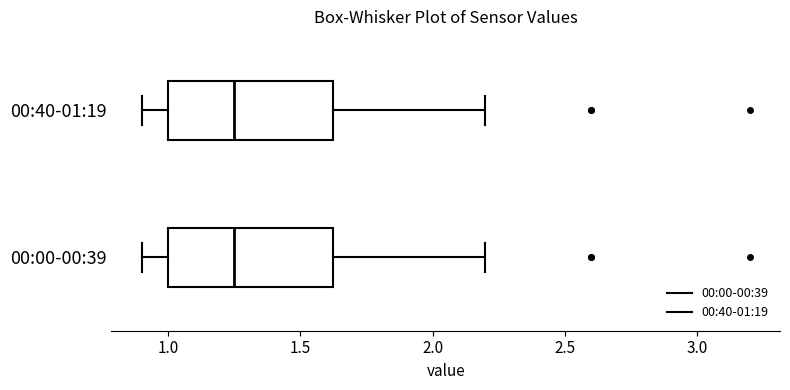

Reading bottom to top, transcribe this box plot: for each box, give where its median line is, the range the box spans, and where its two whiskers end, as read against the x-axis. The values are not printed on the chart, so give them approximately, as read against the axis.

00:00-00:39: median 1.25, box 1.00 to 1.65, whiskers 0.90 to 2.20
00:40-01:19: median 1.25, box 1.00 to 1.65, whiskers 0.90 to 2.20